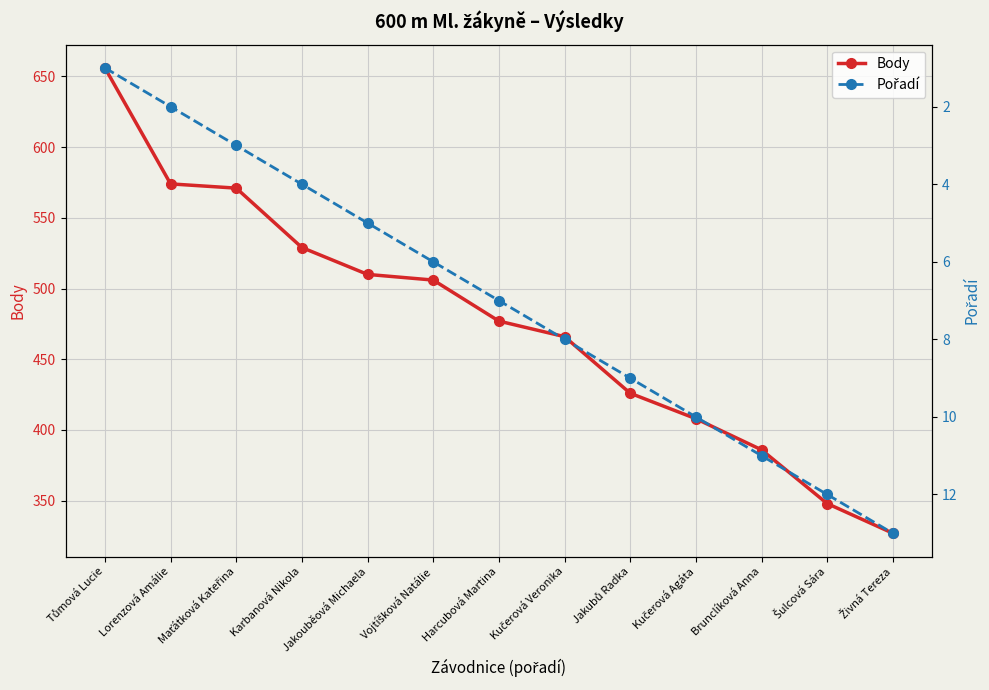

What is the difference between the Body values at Karbanová Nikola and Živná Tereza?

202